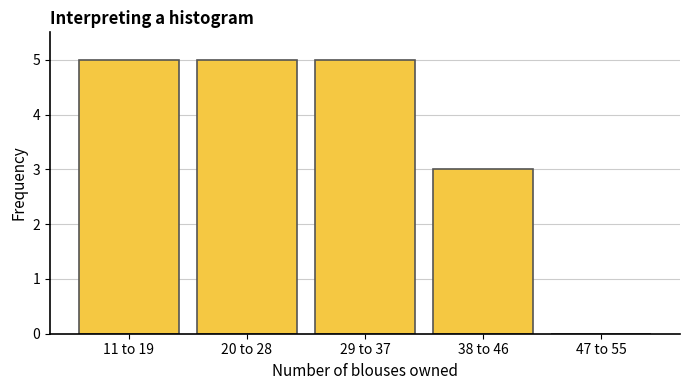

Reading left to right, transcribe all the data shown in this chart.

11 to 19=5	20 to 28=5	29 to 37=5	38 to 46=3	47 to 55=0